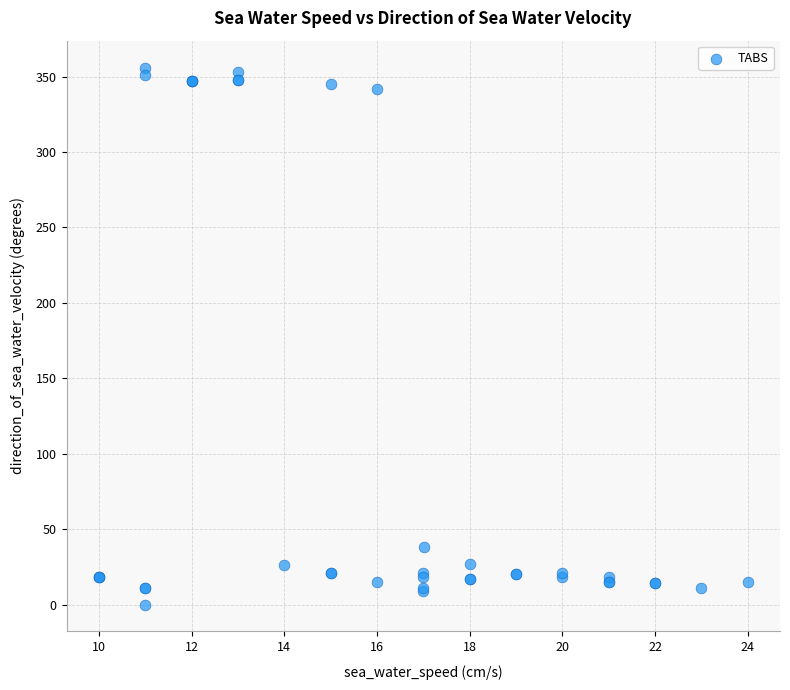

What Y value in the scatter plot is closest to 177?

38.0